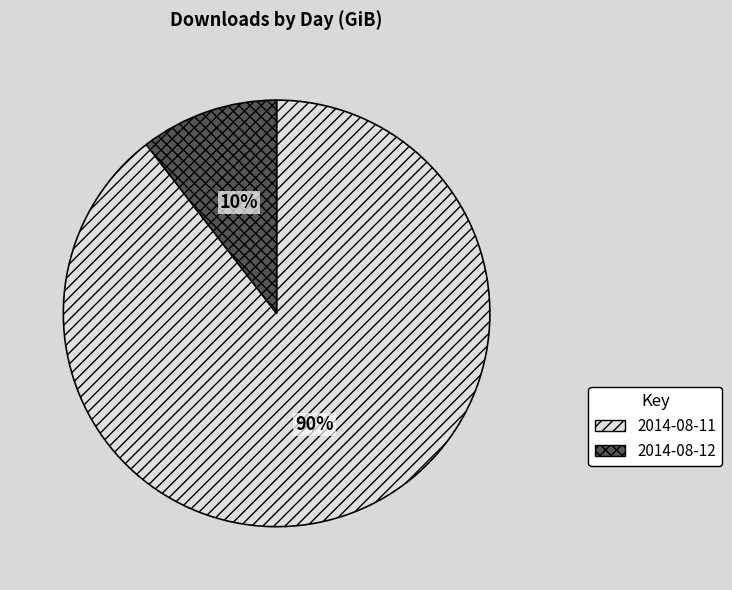

What is the largest slice in the pie chart?

2014-08-11